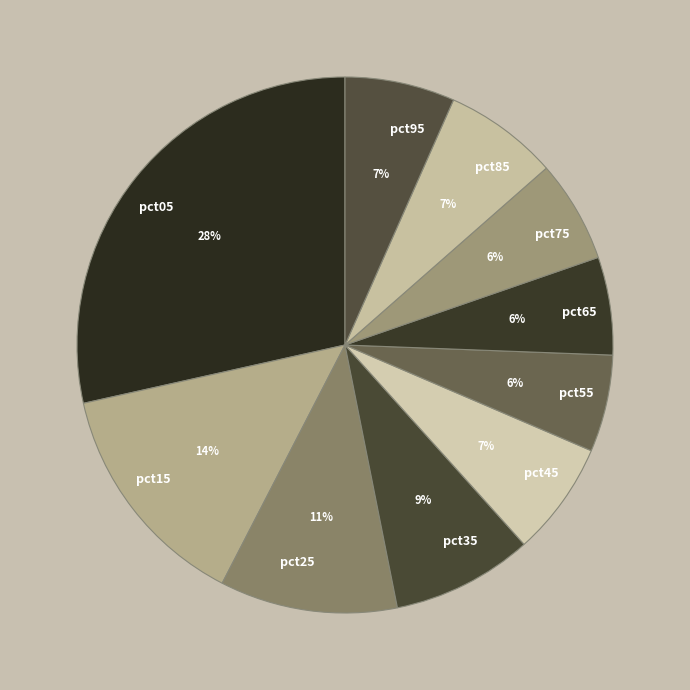

What is the largest slice in the pie chart?

pct05